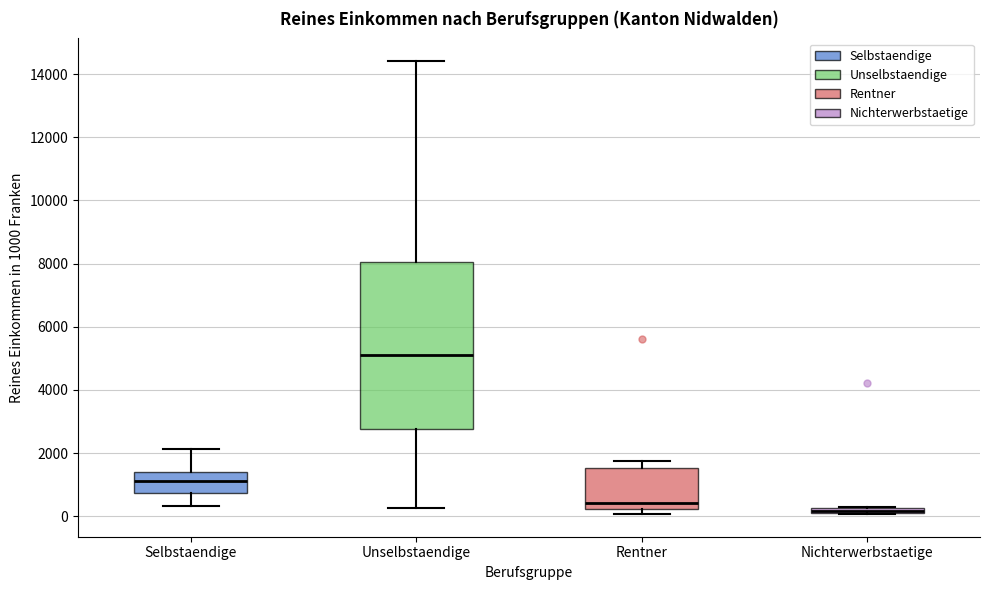

Where is the lower edge of the box for Unselbstaendige on the y-axis? The values are not printed on the chart, so give them approximately, as read against the axis.

2800